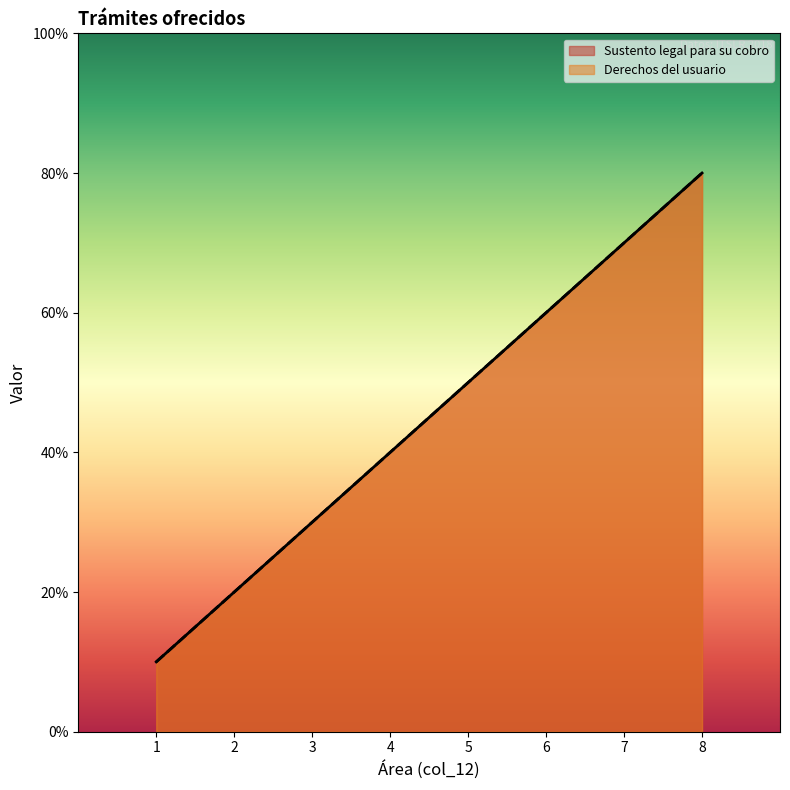

What are all the series names shown in the legend?

Sustento legal para su cobro, Derechos del usuario